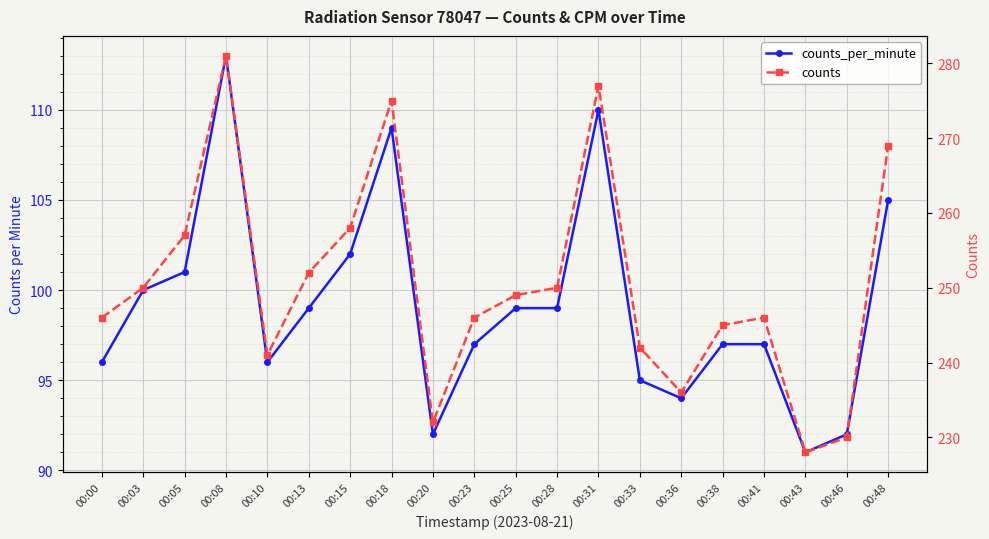

List the series in order of their peak value, highest first.

counts, counts_per_minute